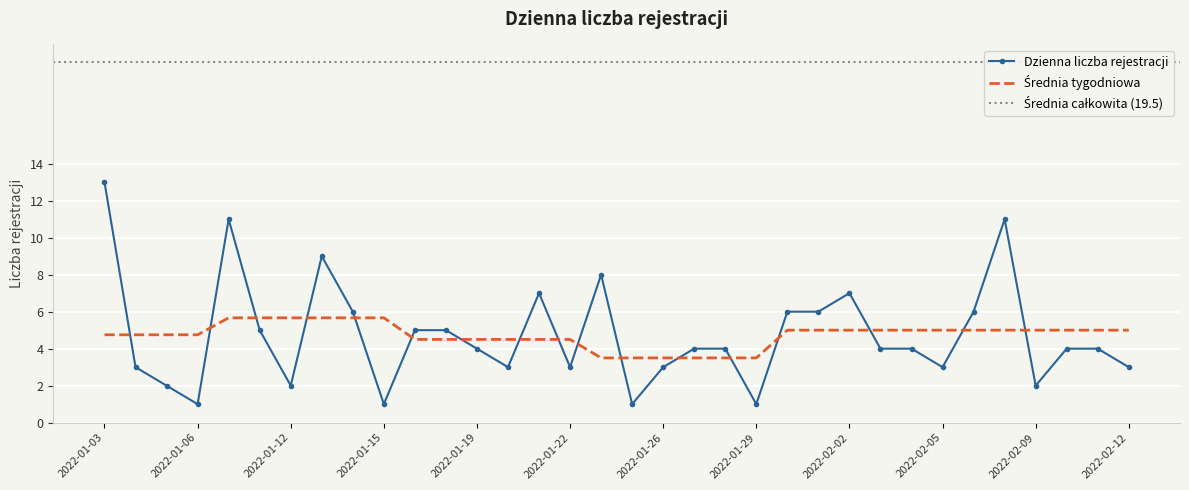

Between 2022-01-20 and 2022-02-05, which series saw the biggest shift?

Średnia tygodniowa